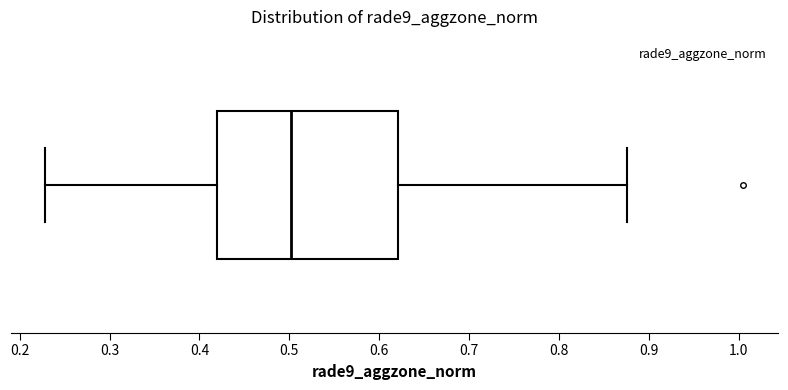

Where does the median line of the box sit on the x-axis? The values are not printed on the chart, so give them approximately, as read against the axis.

0.50